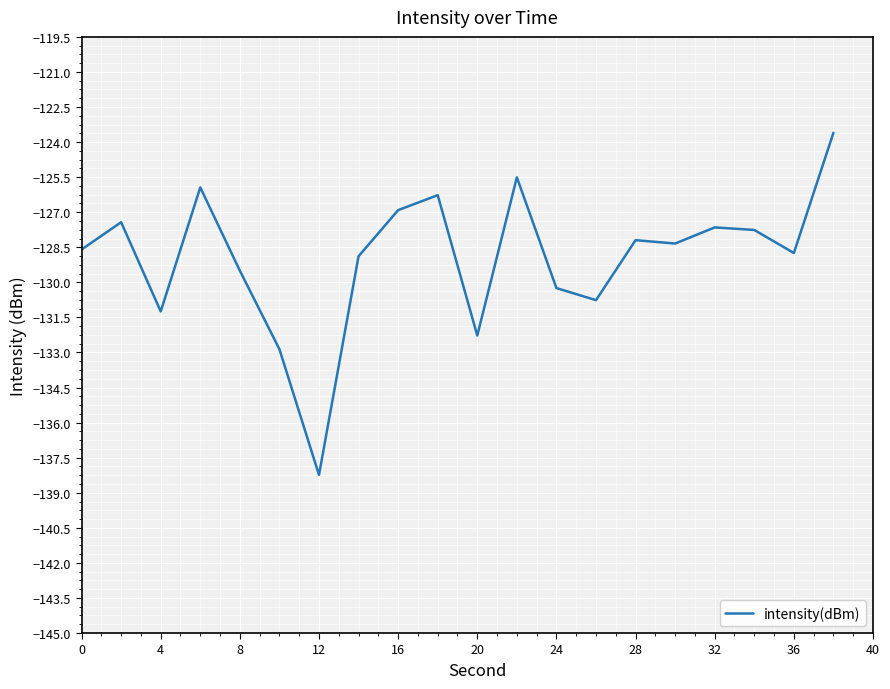

Does the chart have visible grid lines?

Yes